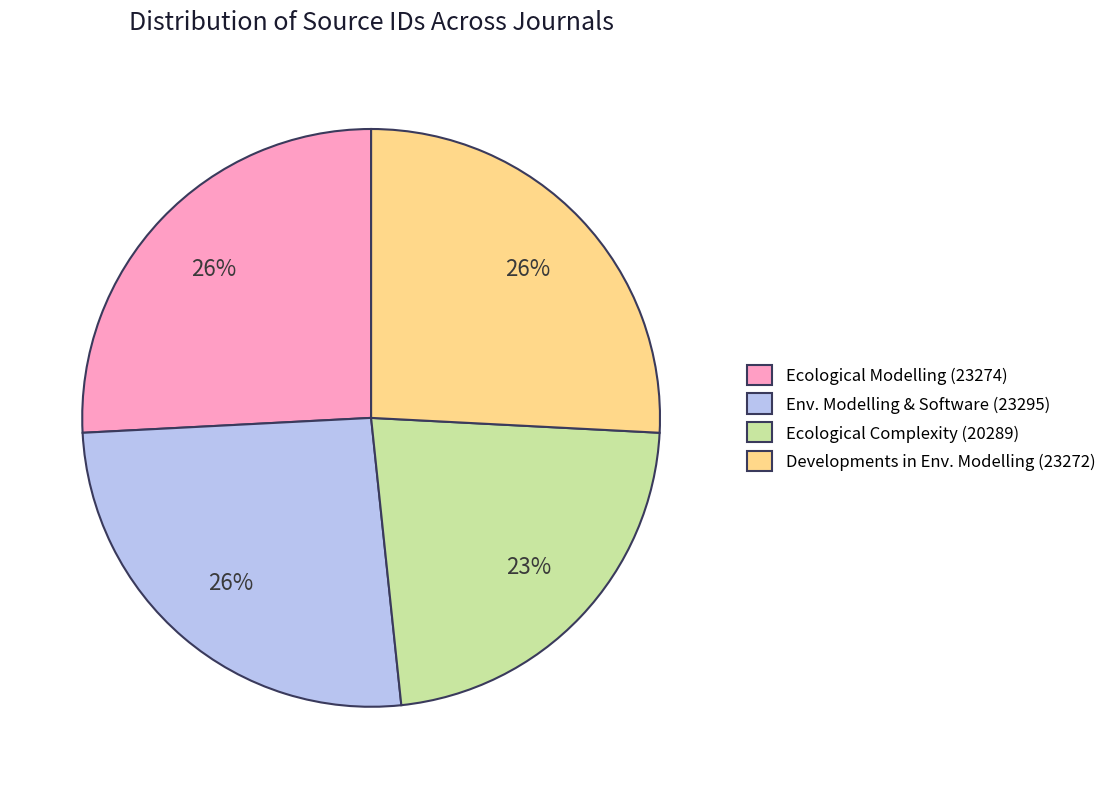

What percentage is the Ecological Modelling (23274) slice, to the nearest percent?

26%